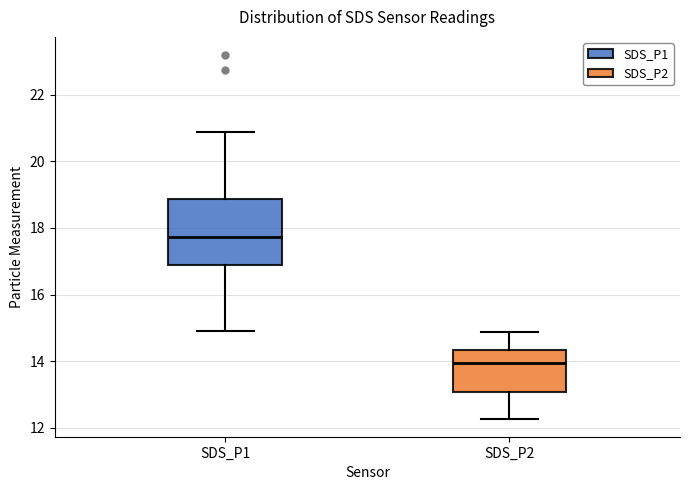

Where is the lower edge of the box for SDS_P2 on the y-axis? The values are not printed on the chart, so give them approximately, as read against the axis.

13.0